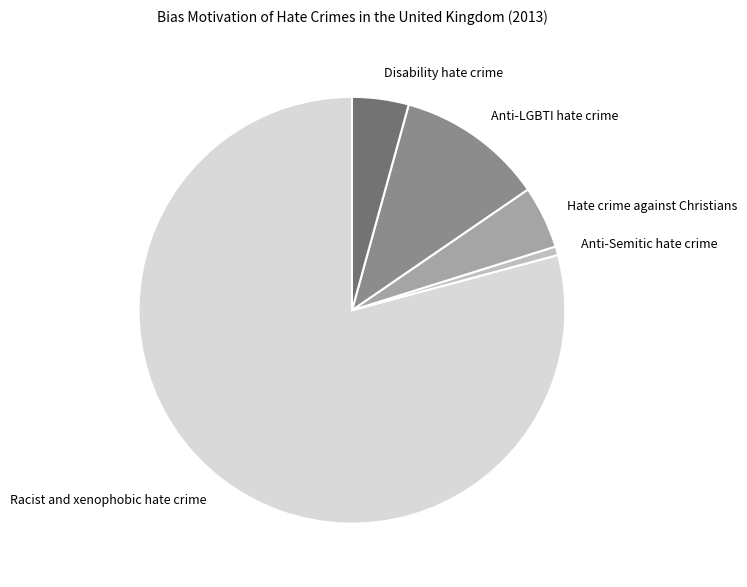

Is it true that Racist and xenophobic hate crime is 66% of the pie?

False